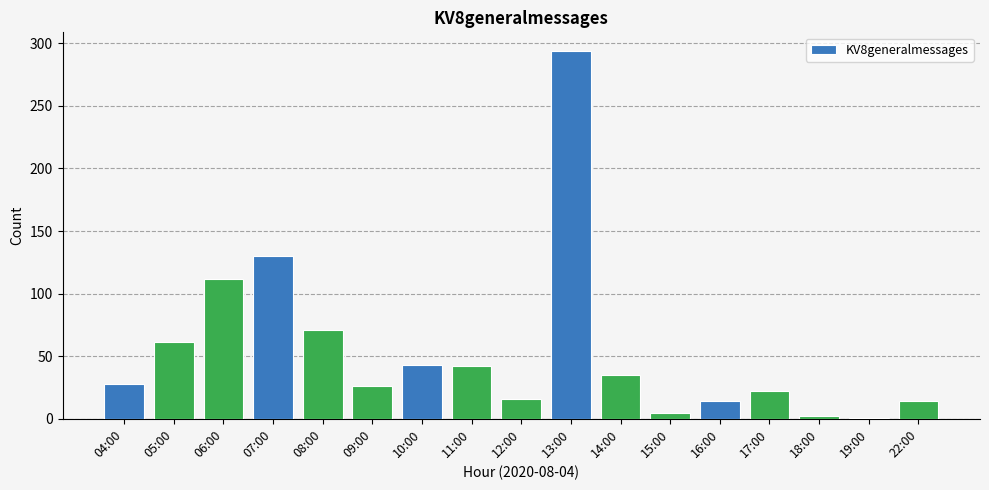

How many data points are less than 28?

8